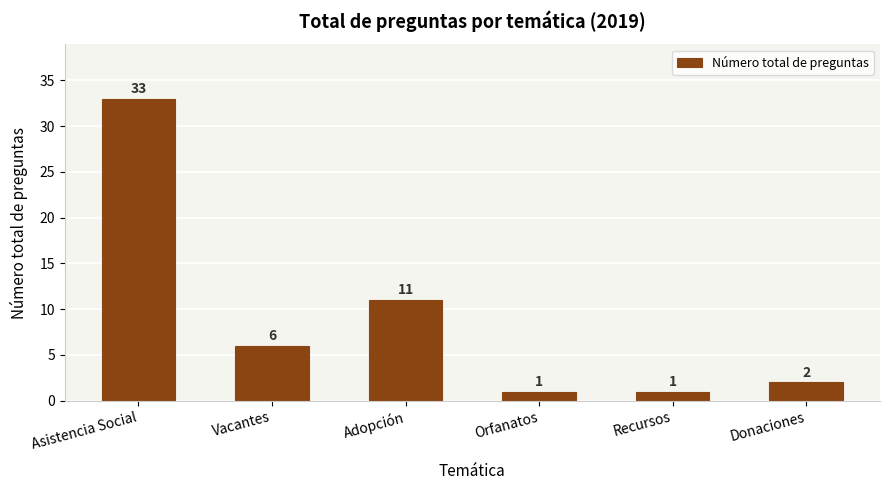

What is the value of the 3rd bar from the left?

11